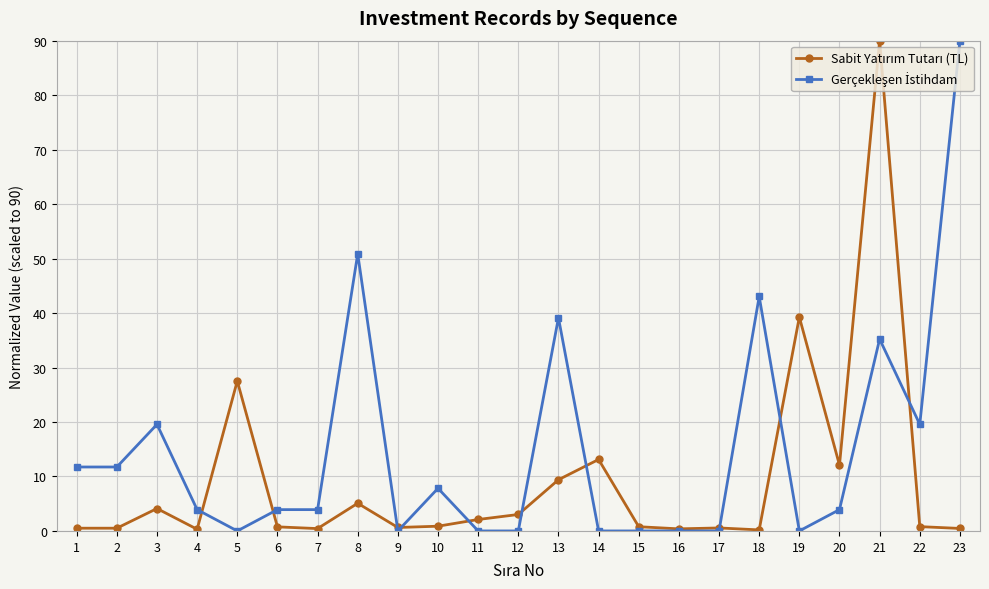

What is the spread (max minus min) of values at 3?

15.4